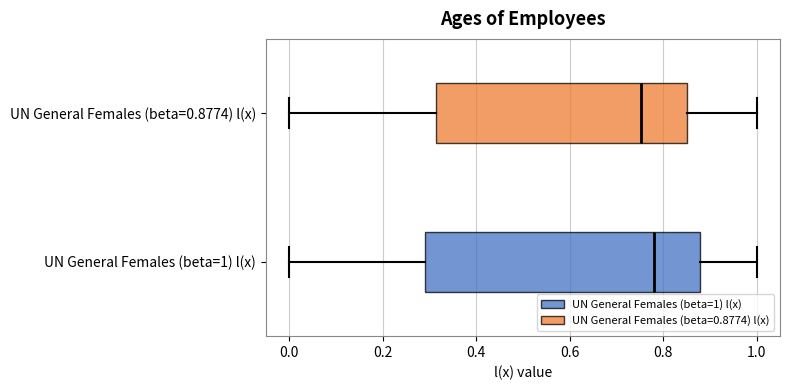

Where is the left edge of the box for UN General Females (beta=1) l(x) on the x-axis? The values are not printed on the chart, so give them approximately, as read against the axis.

0.30